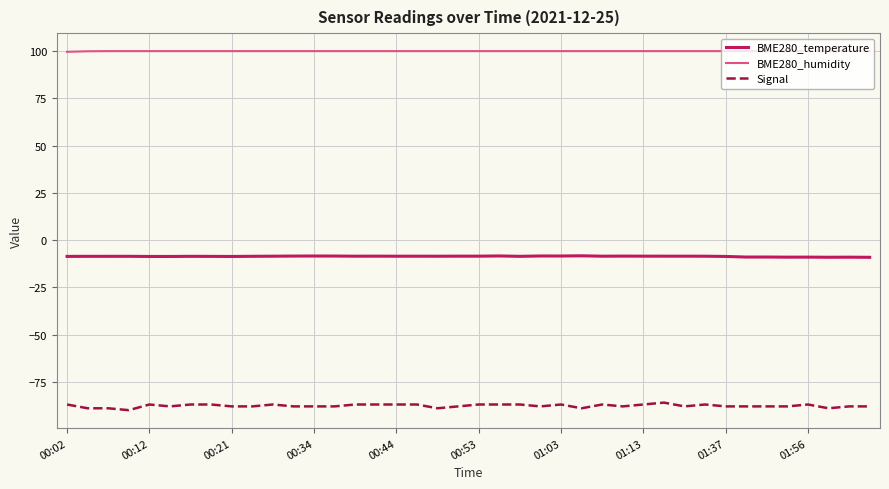

Count the Signal values in the range -88 to -87.

33